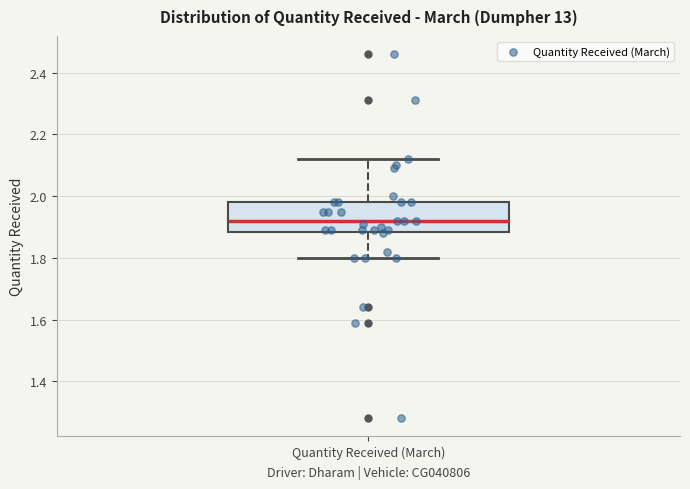

Transcribe this box plot: give where the median line is, the range the box spans, and where the two whiskers end, as read against the y-axis. The values are not printed on the chart, so give them approximately, as read against the axis.

median 1.92, box 1.88 to 1.98, whiskers 1.80 to 2.12